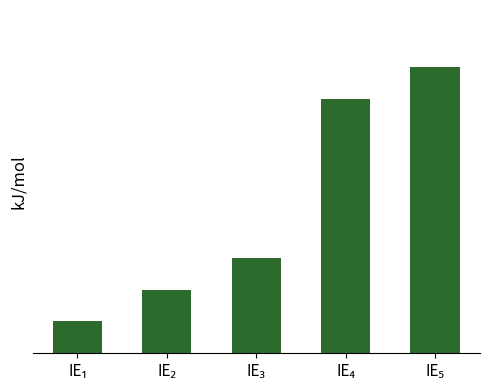

The value at IE₁ is 1. True or false?

True